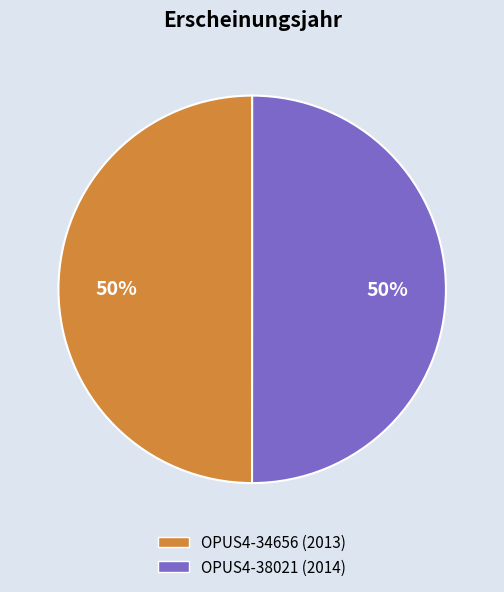

Combined, do OPUS4-34656 and OPUS4-38021 account for over 50%?

Yes